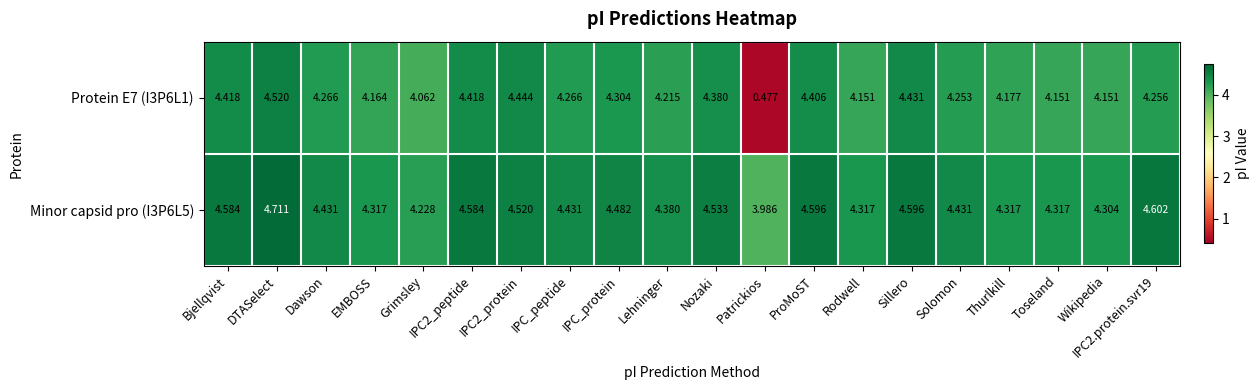

At which label does Minor capsid pro (I3P6L5) reach its peak?

DTASelect